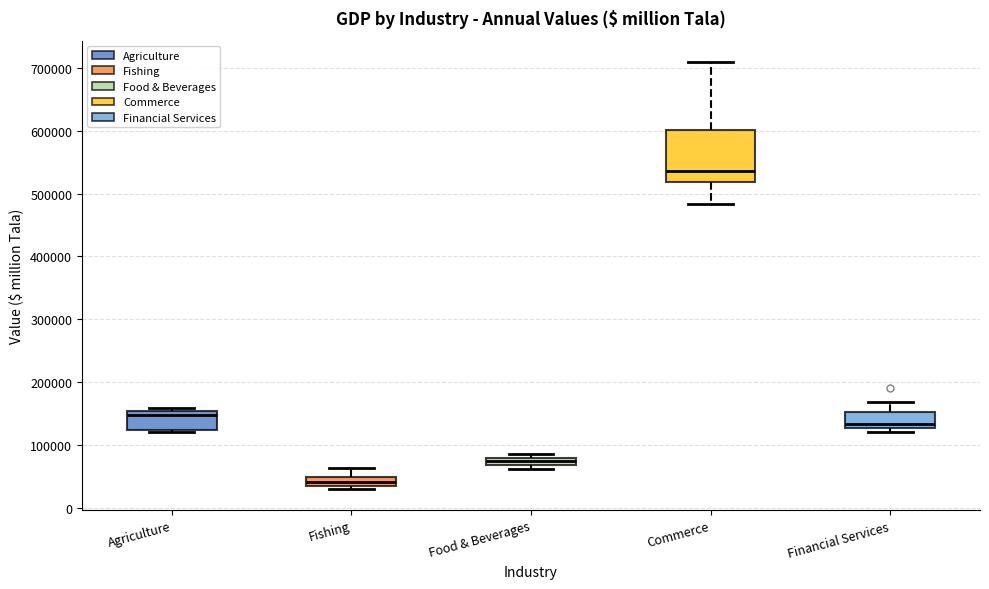

Which box's median line is the lowest?

Fishing